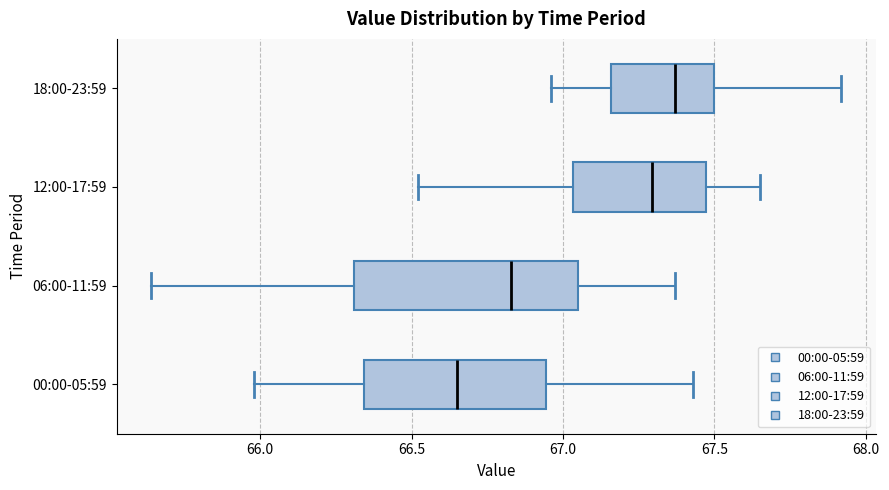

Reading bottom to top, read every box against the x-axis: the position of its median line, the range the box covers, and the ends of its whiskers. The values are not printed on the chart, so give them approximately, as read against the axis.

00:00-05:59: median 66.65, box 66.35 to 66.95, whiskers 66.00 to 67.45
06:00-11:59: median 66.85, box 66.30 to 67.05, whiskers 65.65 to 67.35
12:00-17:59: median 67.30, box 67.05 to 67.45, whiskers 66.50 to 67.65
18:00-23:59: median 67.35, box 67.15 to 67.50, whiskers 66.95 to 67.90